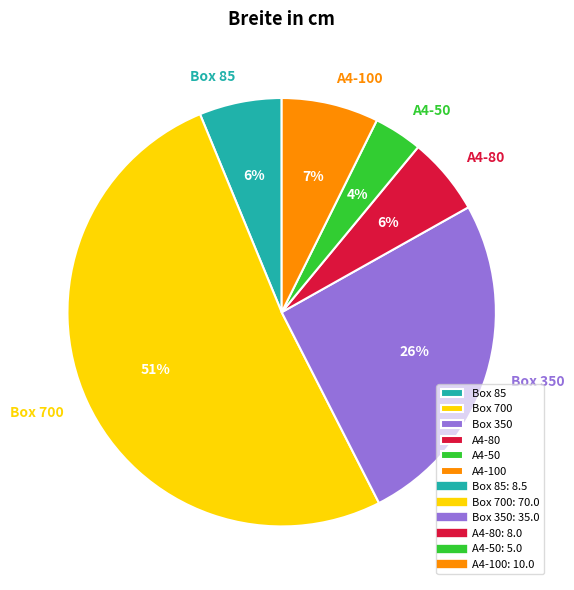

Combined, do A4-100 and Box 350 account for over 50%?

No